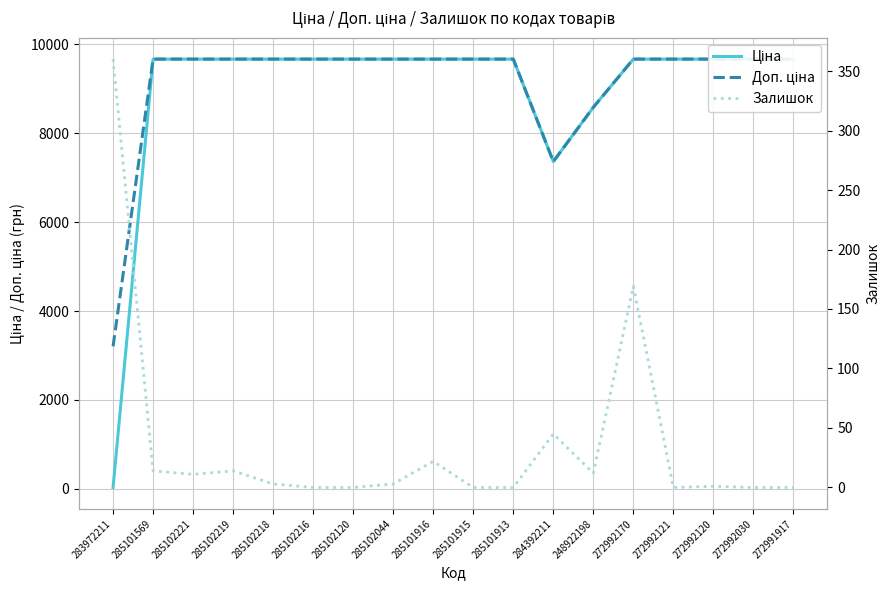

What is the spread (max minus min) of values at 285101915?

9664.7